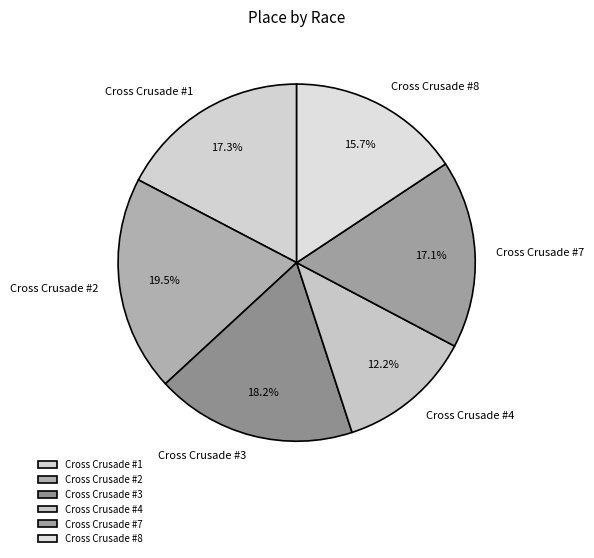

Is it true that Cross Crusade #3 is 10% of the pie?

False